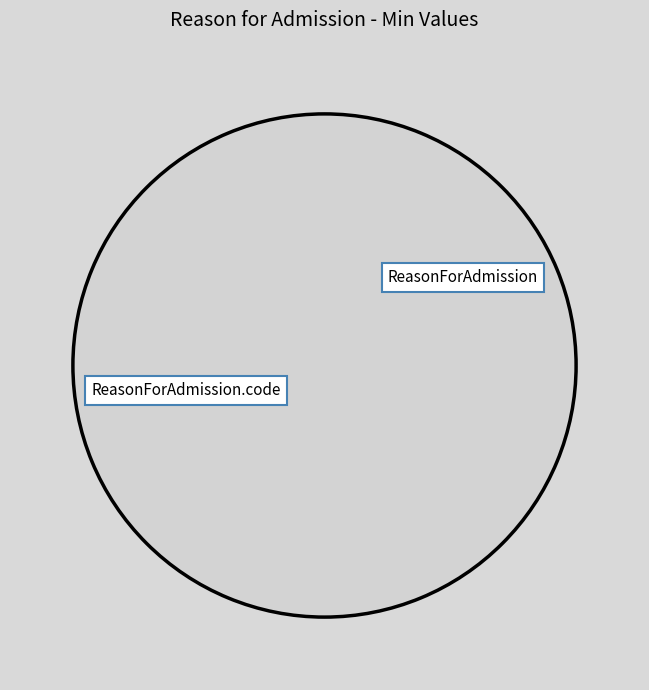

Count the number of slices in the pie.

2